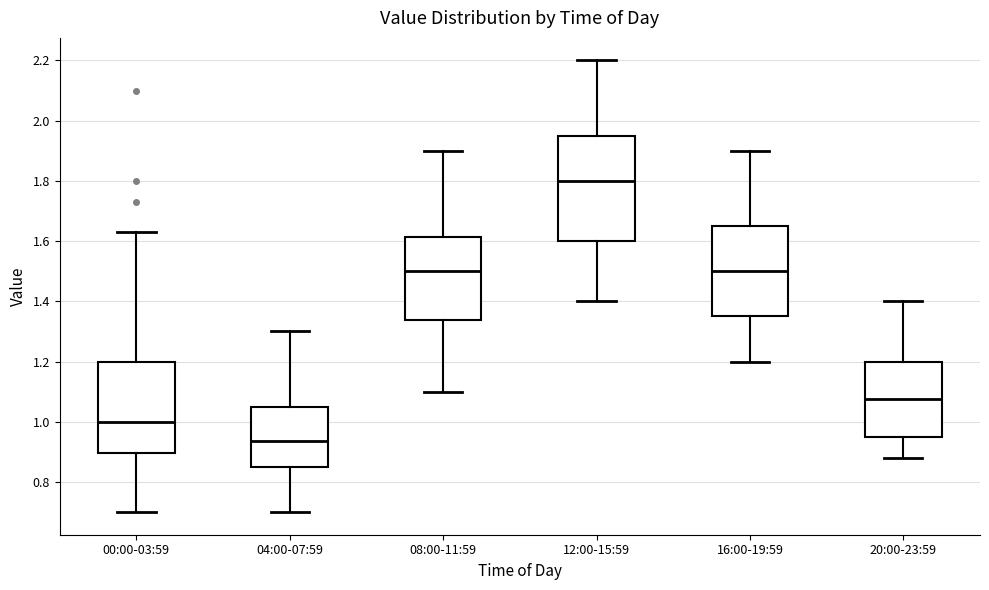

Which box is the tallest, from its lower edge to its upper edge?

12:00-15:59